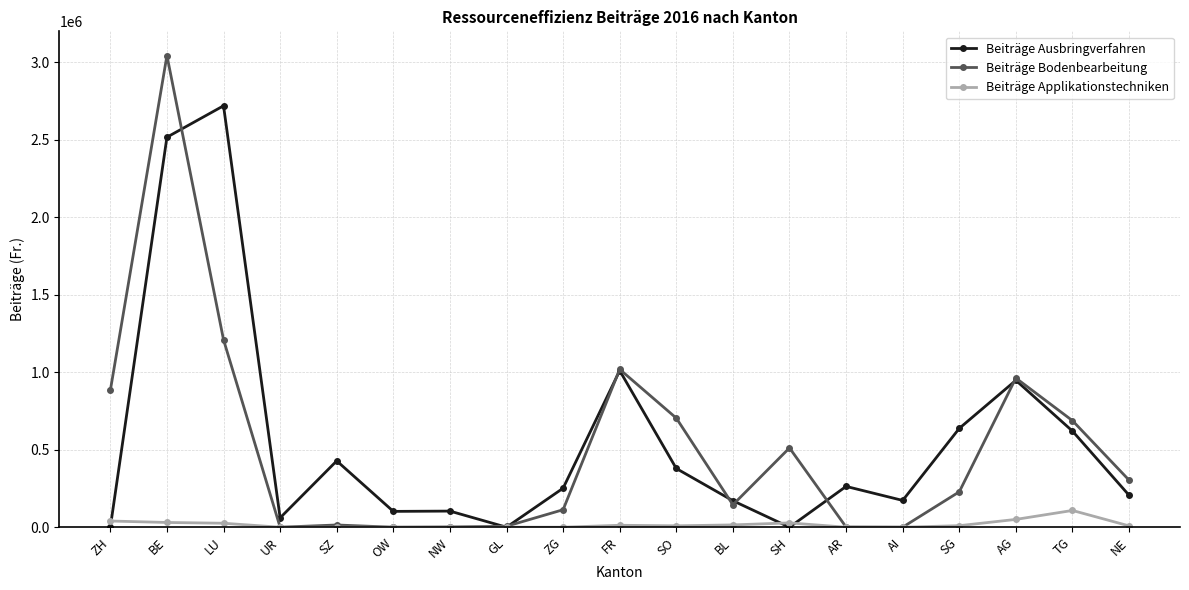

Where is Beiträge Bodenbearbeitung nearest to the value 1521918?

LU